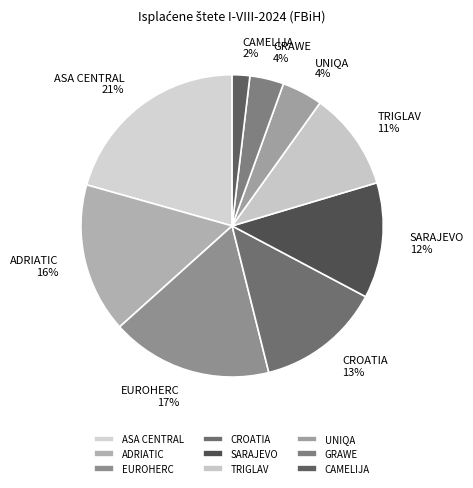

The EUROHERC slice represents 17% of the pie. True or false?

True